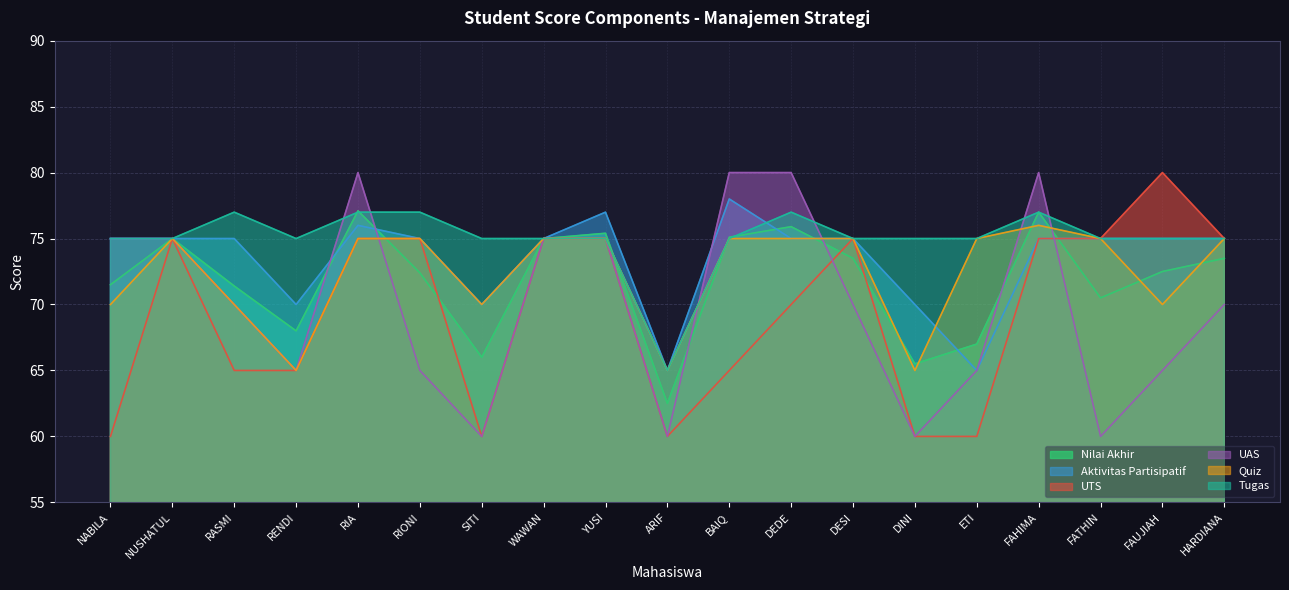

Does the chart have visible grid lines?

Yes